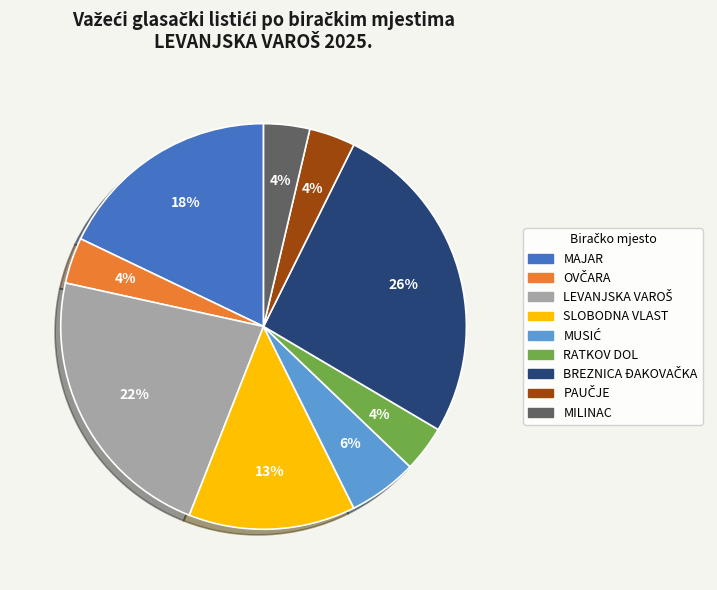

Do MAJAR and MILINAC together represent more than half of the pie?

No